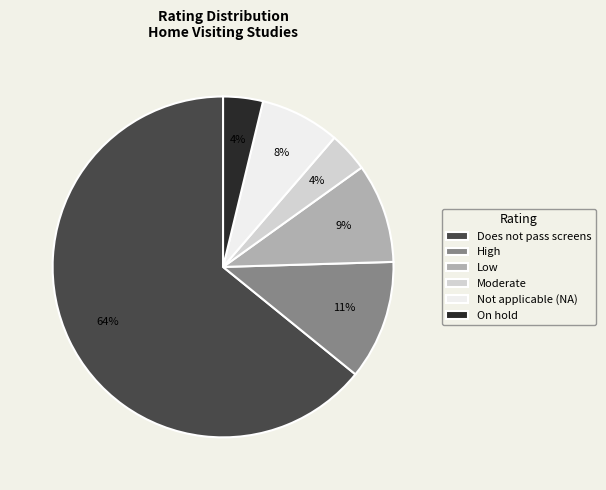

Combined, do Low and On hold account for over 50%?

No